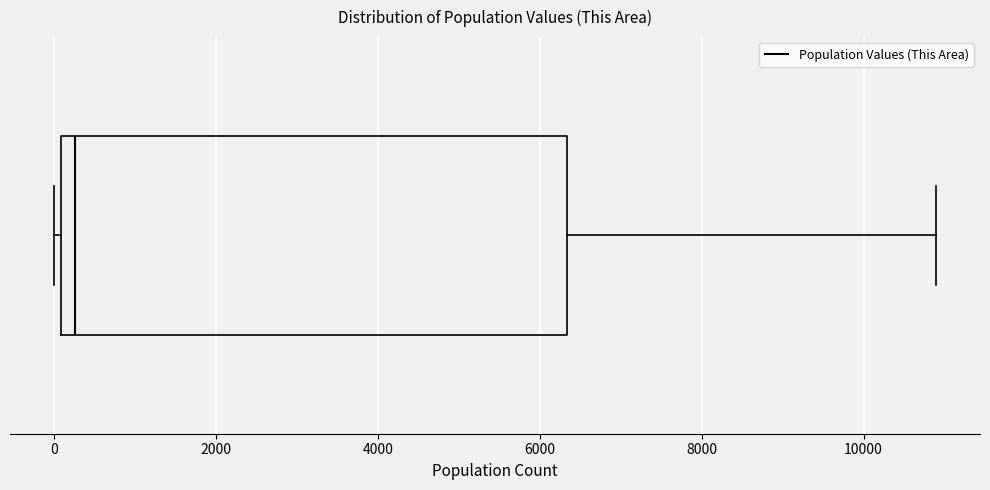

Read this box plot against the x-axis: the position of the median line, the range covered by the box, and the ends of both whiskers. The values are not printed on the chart, so give them approximately, as read against the axis.

median 200, box 0 to 6400, whiskers 0 (just left of the box's left edge) to 10800